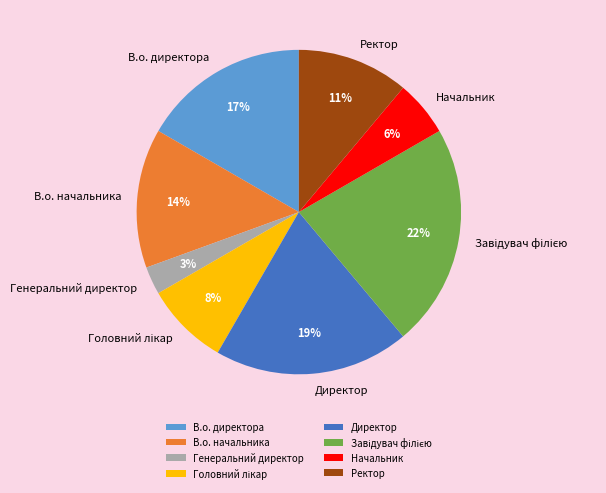

The Директор slice represents 19% of the pie. True or false?

True